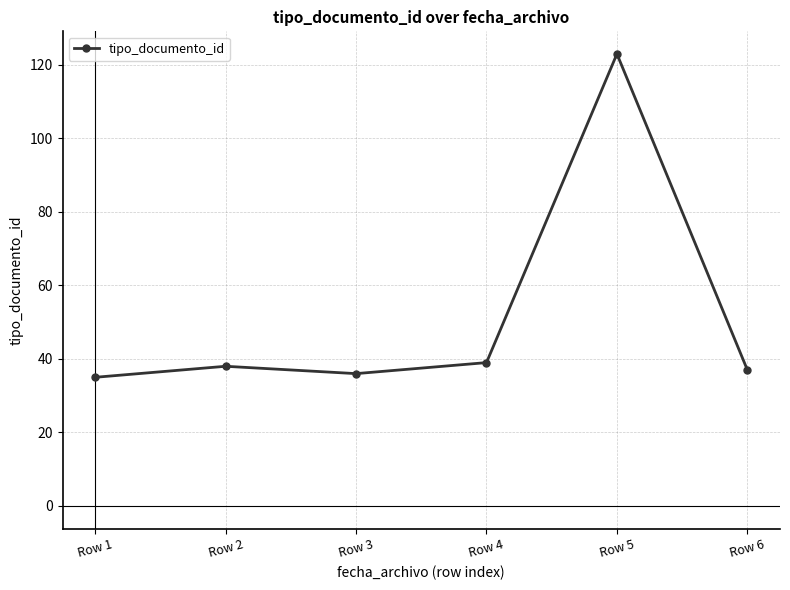

Does the chart have visible grid lines?

Yes